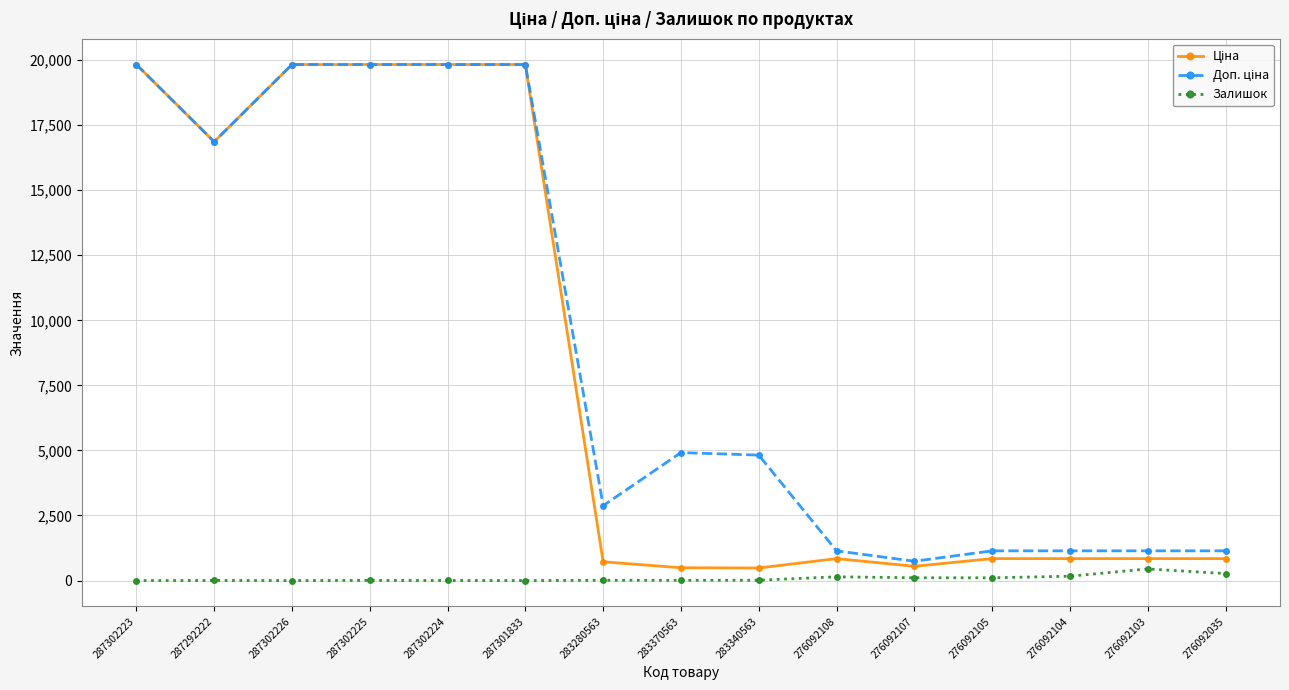

True or false: Залишок has more than 2 interior local peaks.

True